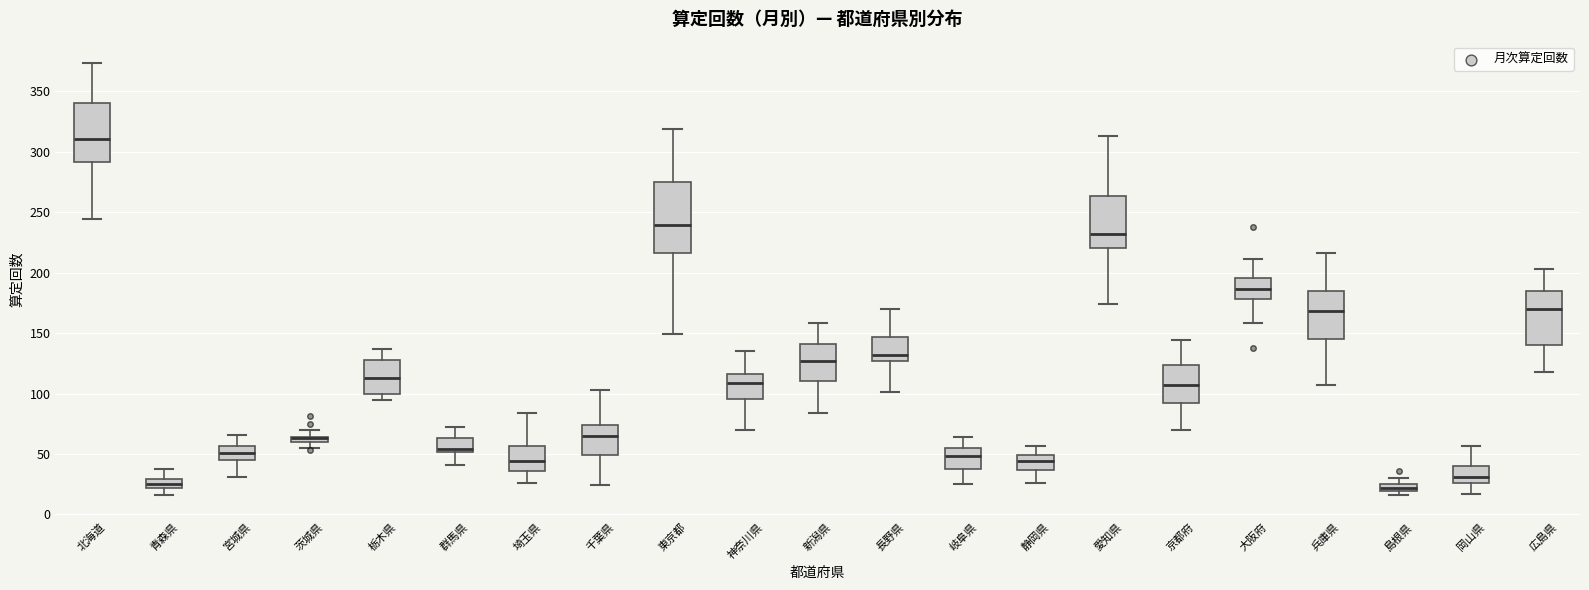

Which box is the tallest, from its lower edge to its upper edge?

東京都